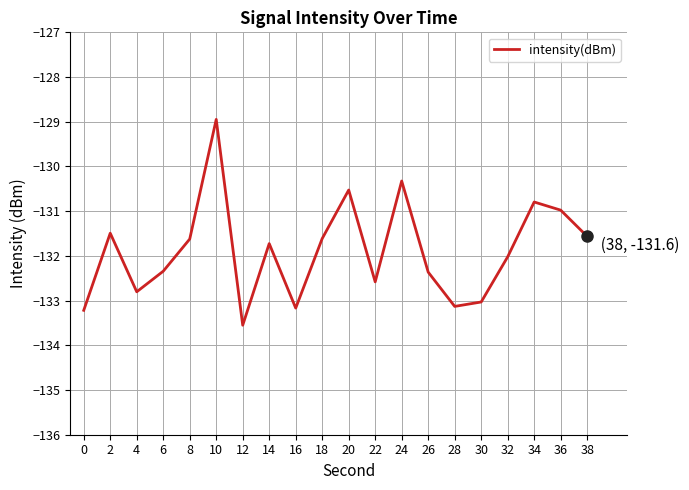

How many lines are shown in the chart?

1